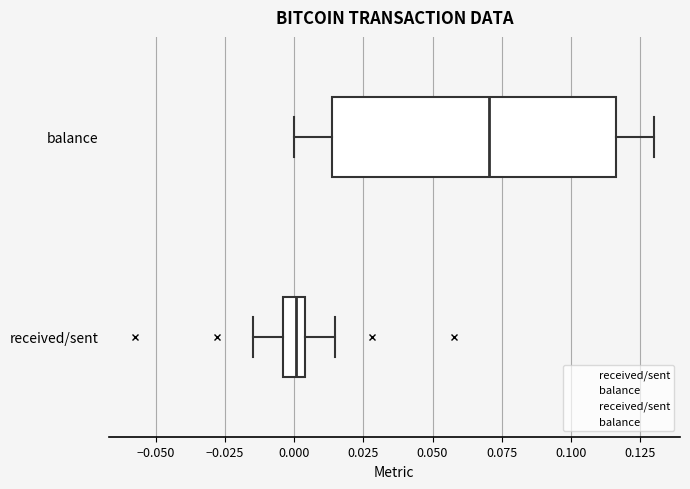

Where does the right whisker of the box for received/sent end on the x-axis? The values are not printed on the chart, so give them approximately, as read against the axis.

0.015